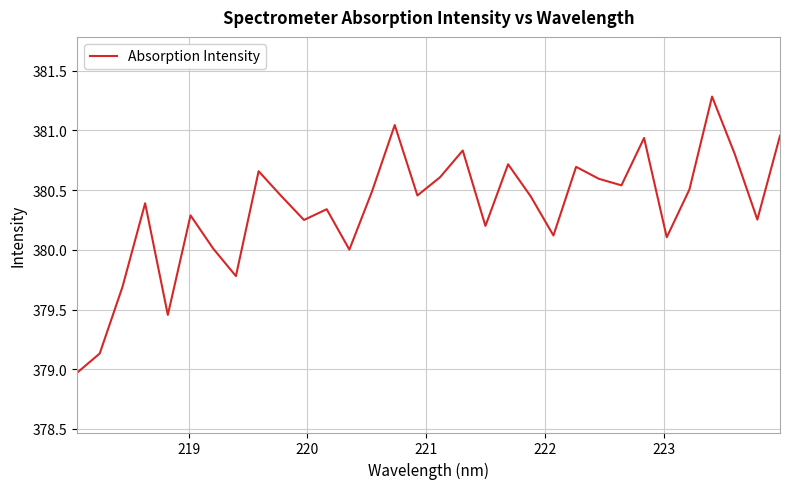

How many lines are shown in the chart?

1